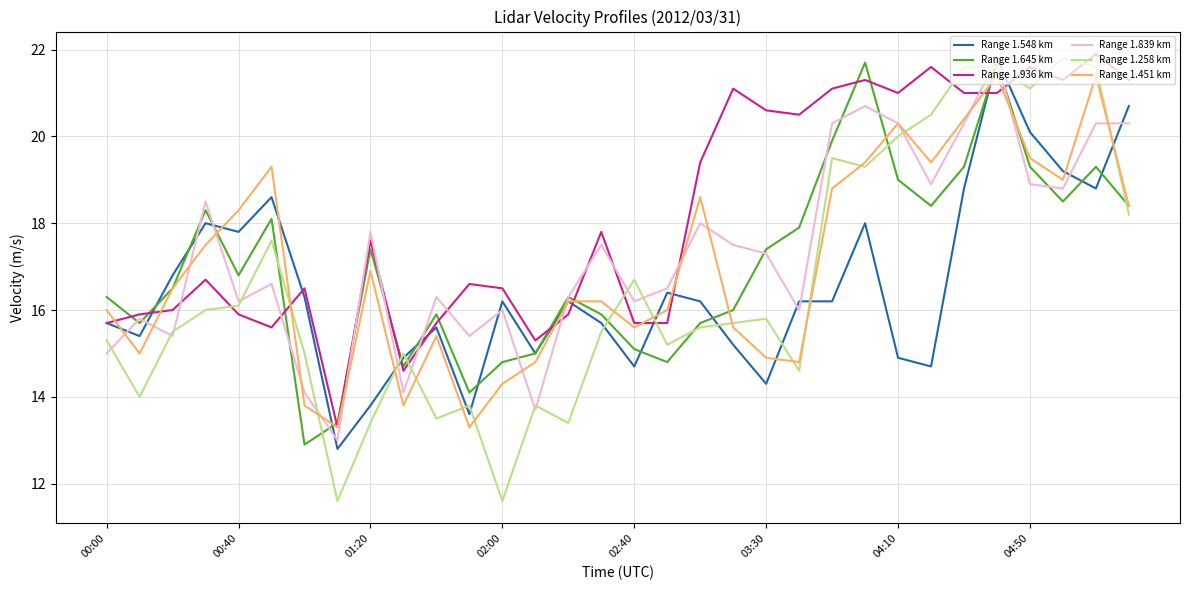

Which series has the largest total across all categories?

Range 1.936 km